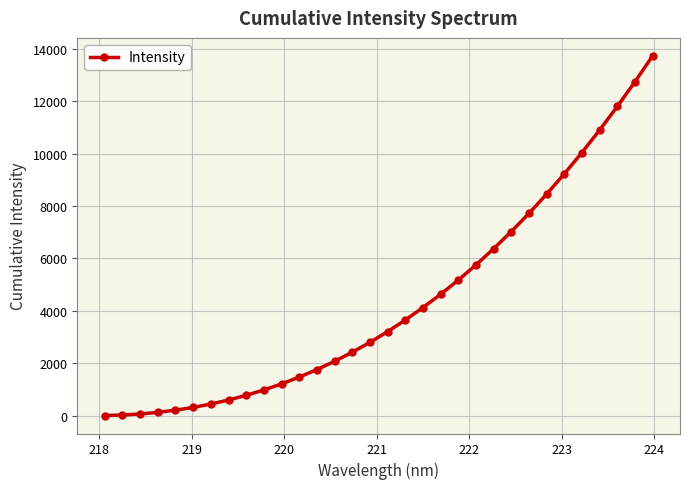

What is the value of the 20th point from the left?

4633.1